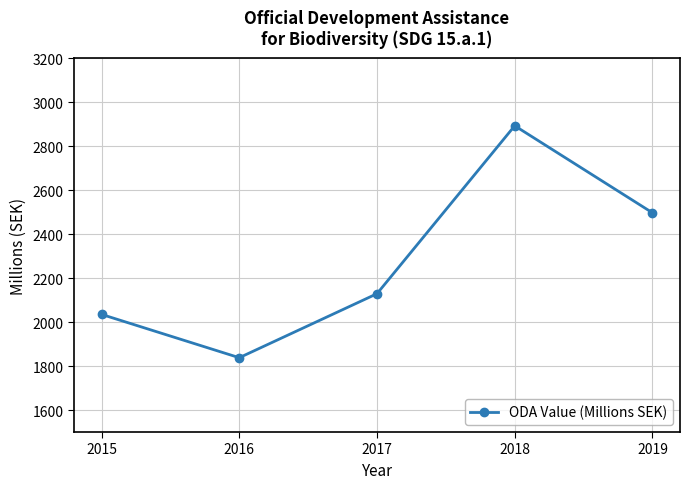

What is the ratio of the value at 2016 to the value at 2018?

0.6